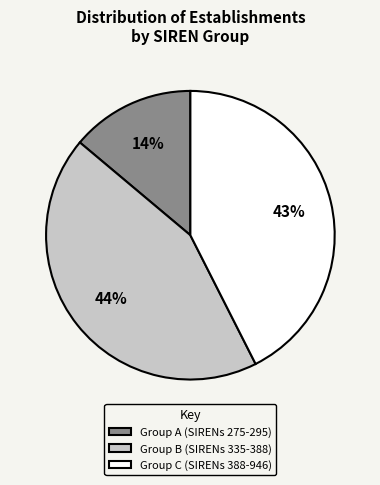

Which slice is the largest?

Group B (SIRENs 335-388)